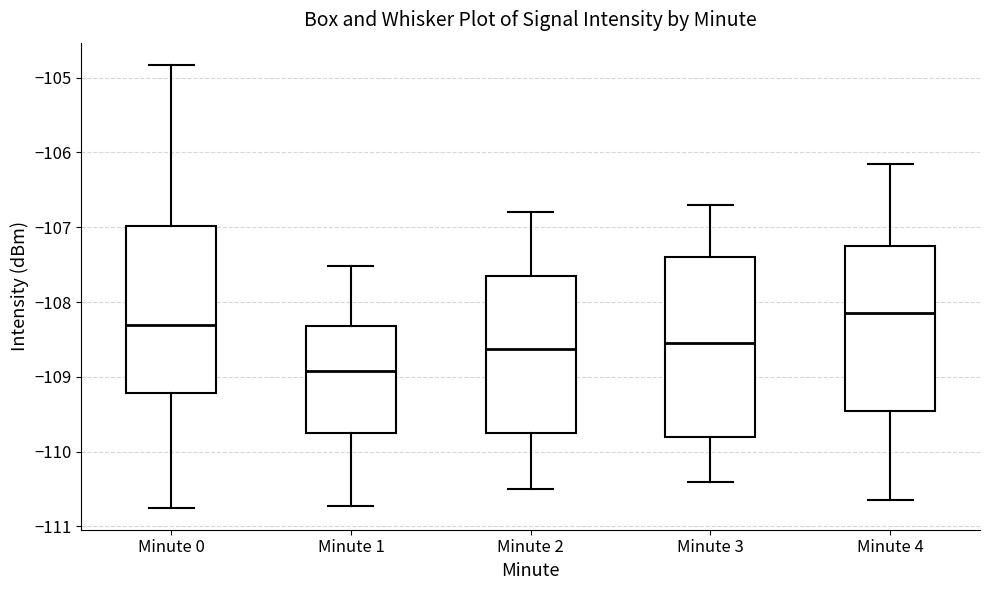

Reading left to right, read every box against the y-axis: the position of its median line, the range the box covers, and the ends of its whiskers. The values are not printed on the chart, so give them approximately, as read against the axis.

Minute 0: median -108.3, box -109.2 to -107.0, whiskers -110.7 to -104.8
Minute 1: median -108.9, box -109.8 to -108.3, whiskers -110.7 to -107.5
Minute 2: median -108.6, box -109.7 to -107.6, whiskers -110.5 to -106.8
Minute 3: median -108.5, box -109.8 to -107.4, whiskers -110.4 to -106.7
Minute 4: median -108.1, box -109.4 to -107.2, whiskers -110.6 to -106.1